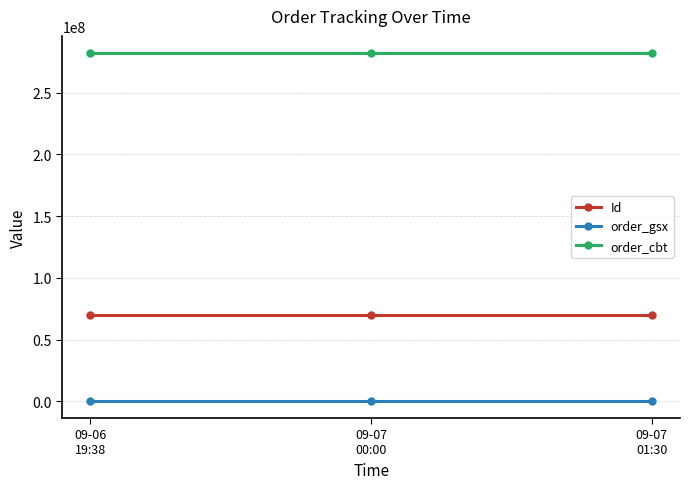

At how many categories does at least one series exceed 153174036?

3